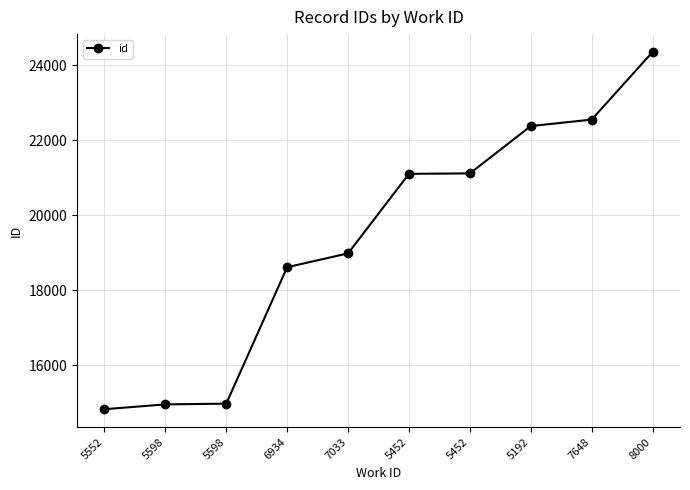

How many data points does each series have?

10